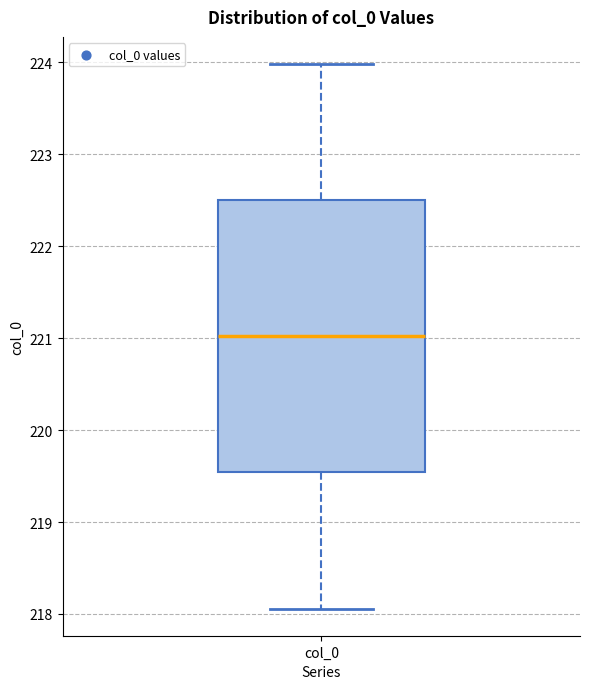

Read this box plot against the y-axis: the position of the median line, the range covered by the box, and the ends of both whiskers. The values are not printed on the chart, so give them approximately, as read against the axis.

median 221.0, box 219.5 to 222.5, whiskers 218.1 to 224.0